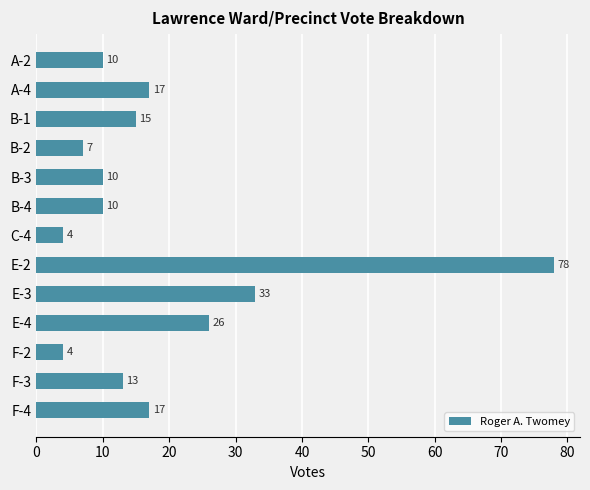

What is the value of the 10th bar from the top?

26